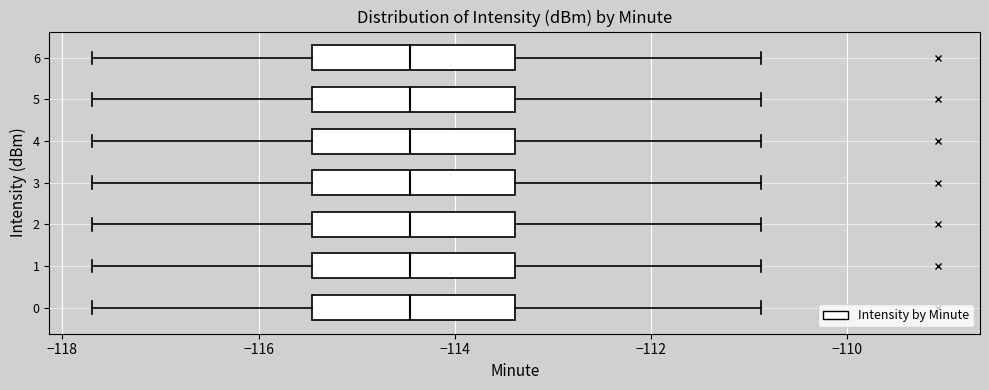

Reading bottom to top, read every box against the x-axis: the position of its median line, the range the box covers, and the ends of its whiskers. The values are not printed on the chart, so give them approximately, as read against the axis.

0: median -114.4, box -115.4 to -113.4, whiskers -117.6 to -110.8
1: median -114.4, box -115.4 to -113.4, whiskers -117.6 to -110.8
2: median -114.4, box -115.4 to -113.4, whiskers -117.6 to -110.8
3: median -114.4, box -115.4 to -113.4, whiskers -117.6 to -110.8
4: median -114.4, box -115.4 to -113.4, whiskers -117.6 to -110.8
5: median -114.4, box -115.4 to -113.4, whiskers -117.6 to -110.8
6: median -114.4, box -115.4 to -113.4, whiskers -117.6 to -110.8